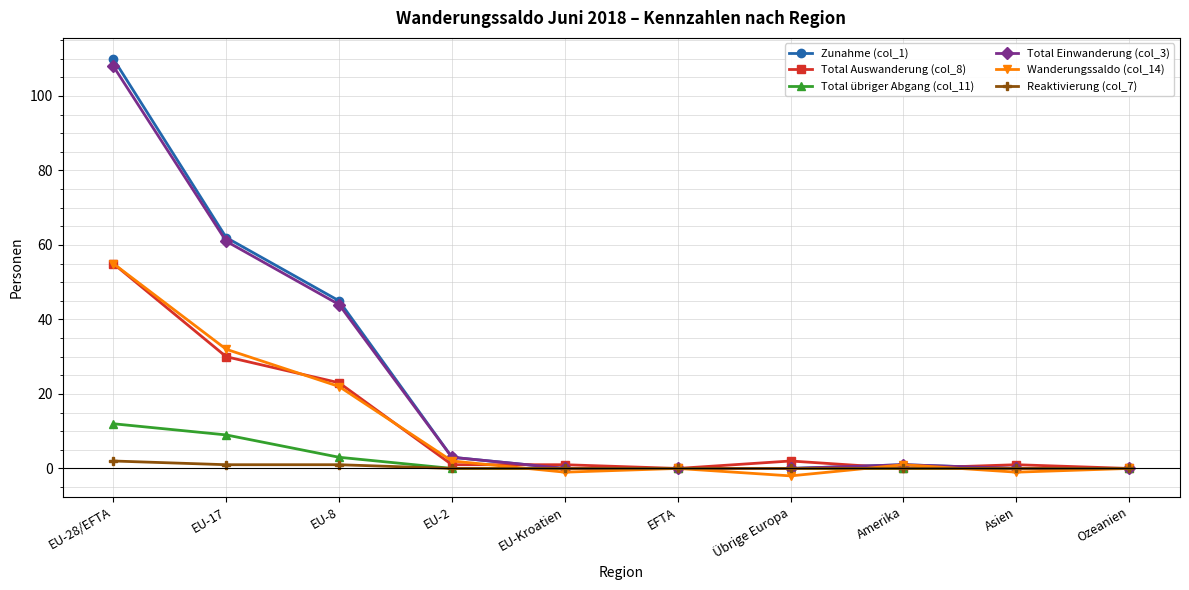

What is the smallest value displayed?

-2